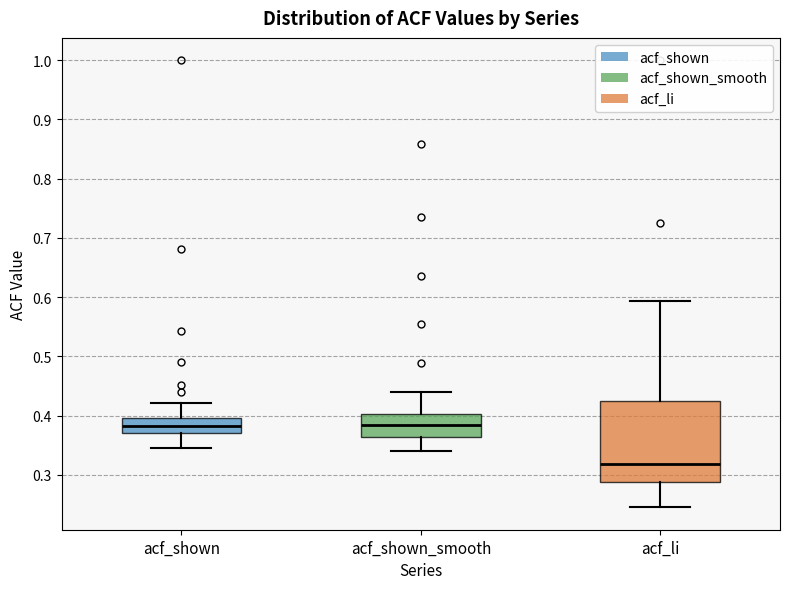

Where is the lower edge of the box for acf_li on the y-axis? The values are not printed on the chart, so give them approximately, as read against the axis.

0.29